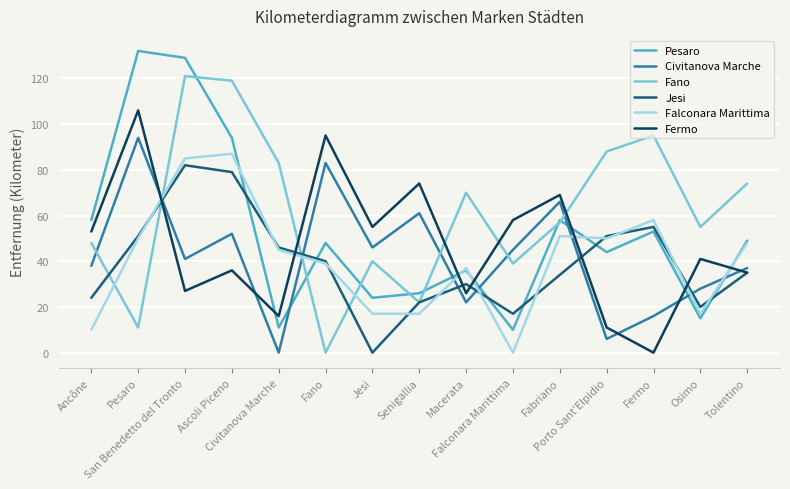

How many lines are shown in the chart?

6